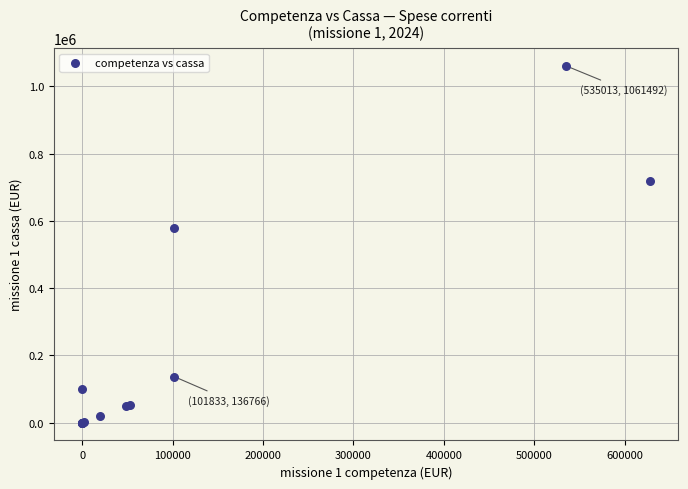

What Y value in the scatter plot is closest to 530746?

579861.7